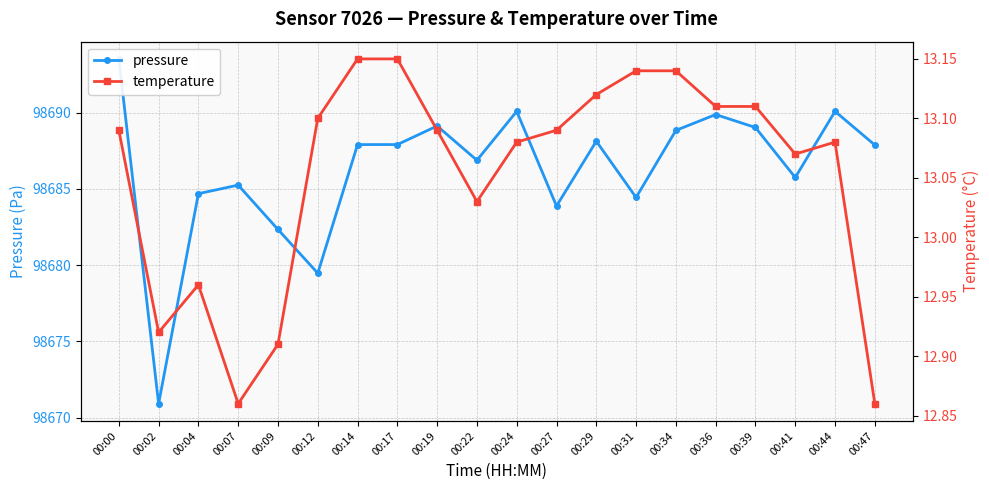

What is the total value across all series at 00:24?

98703.2